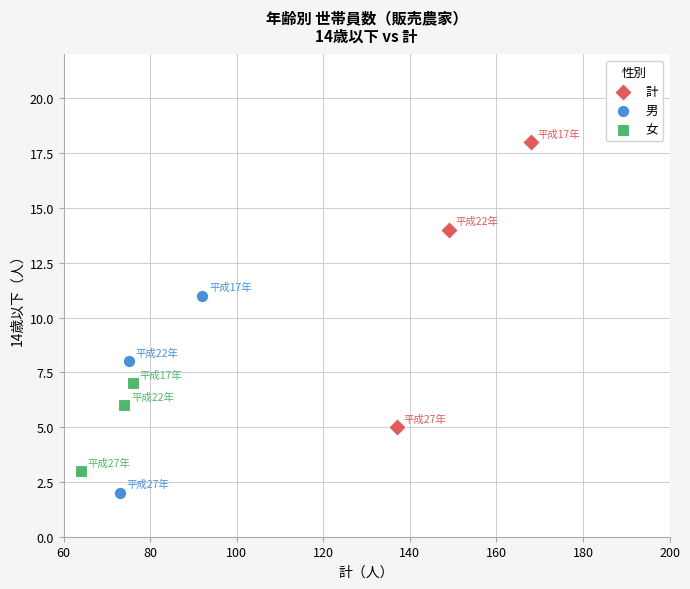

Which series has the largest Y range (max minus min)?

計